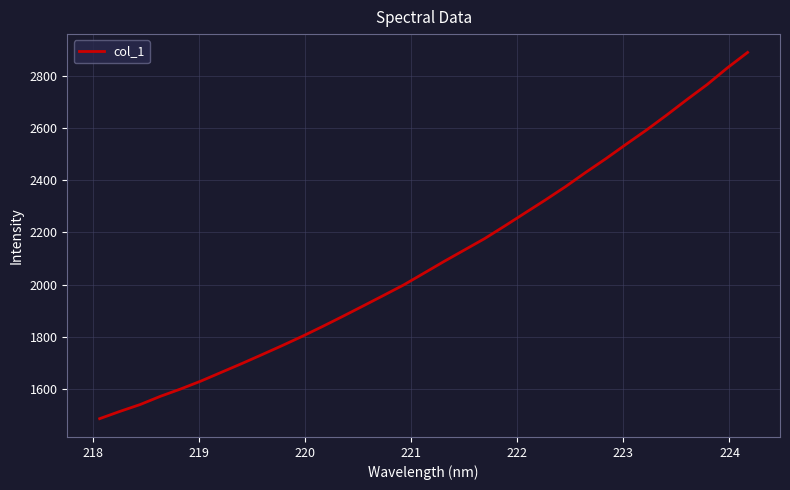

What is the difference between the second highest and second lowest values?

1317.1